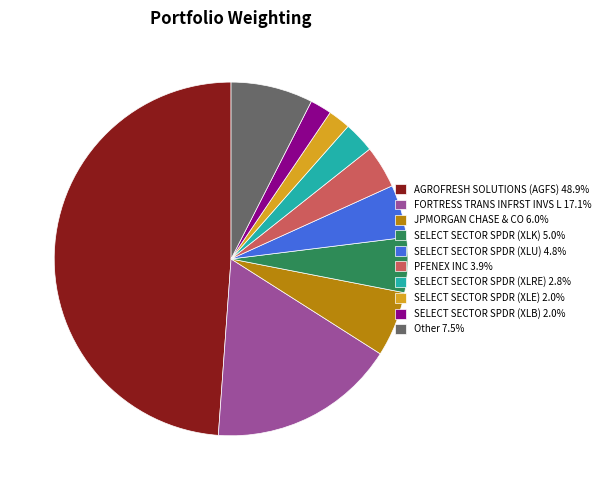

What is the largest slice in the pie chart?

AGROFRESH SOLUTIONS (AGFS)